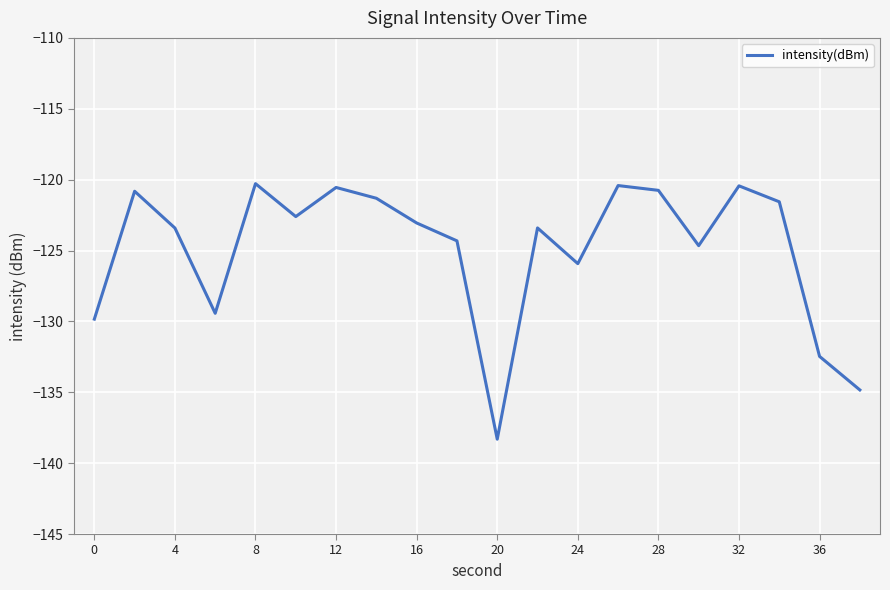

What is the minimum value shown in the chart?

-138.3